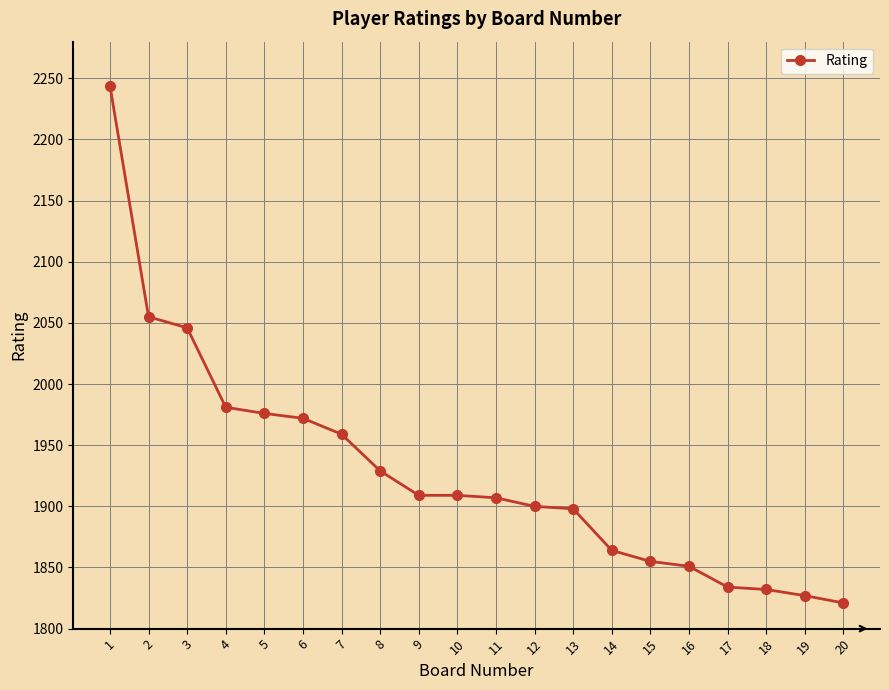

What is the change in value from 5 to 20?

-155